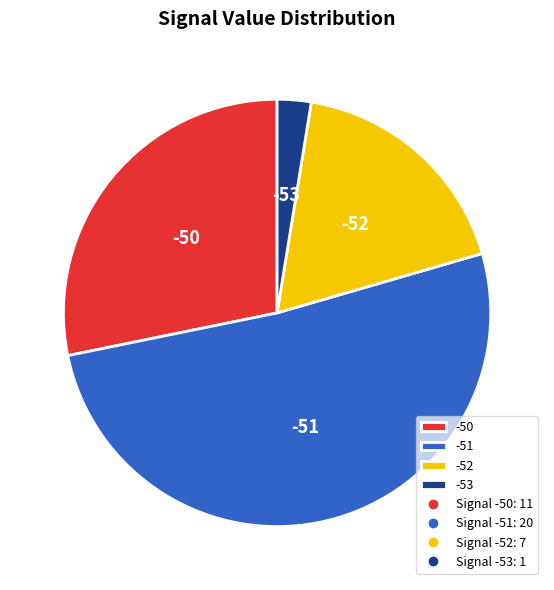

Combined, do -51 and -50 account for over 50%?

Yes